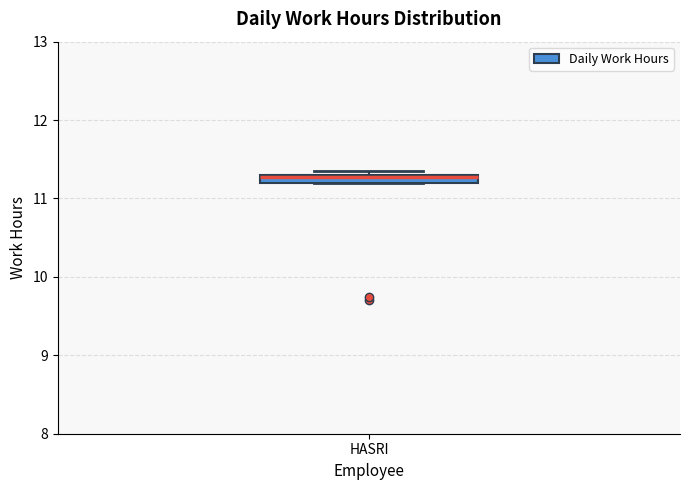

Where is the lower edge of the box for HASRI on the y-axis? The values are not printed on the chart, so give them approximately, as read against the axis.

11.2